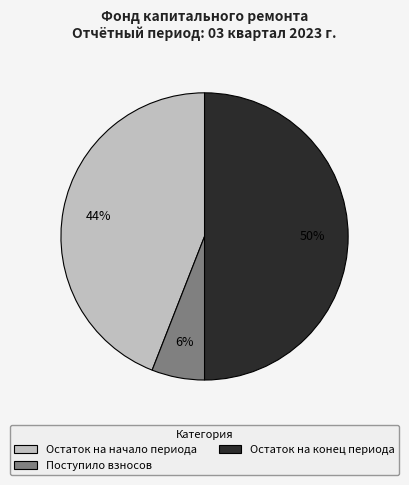

Rank the categories by value from highest to lowest.

Остаток на конец периода, Остаток на начало периода, Поступило взносов